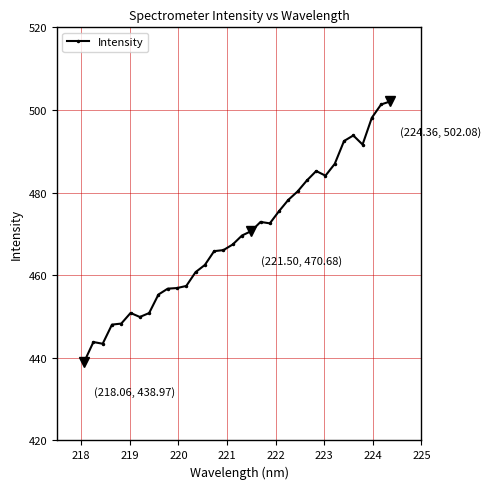

What is the average value?

469.5